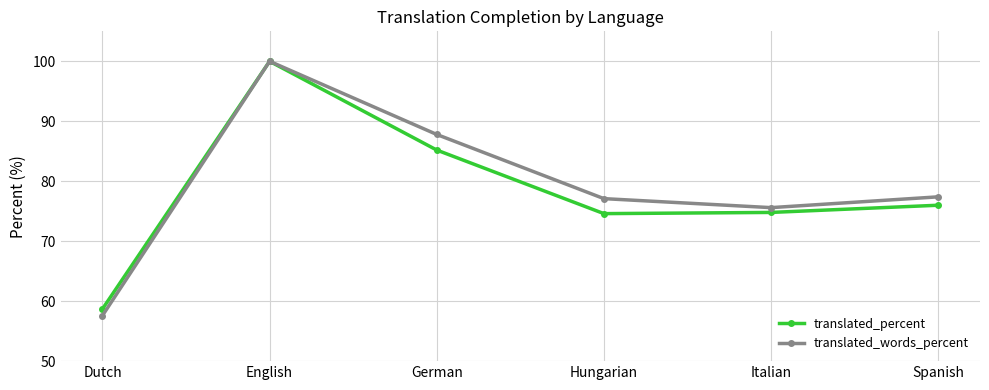

Which series has the largest total across all categories?

translated_words_percent